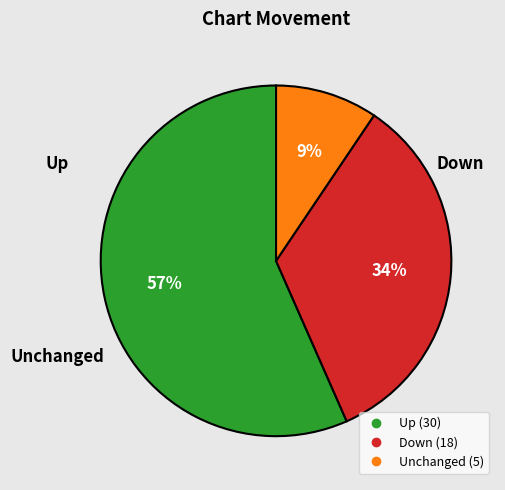

Is there any slice that represents more than half of the pie?

Yes